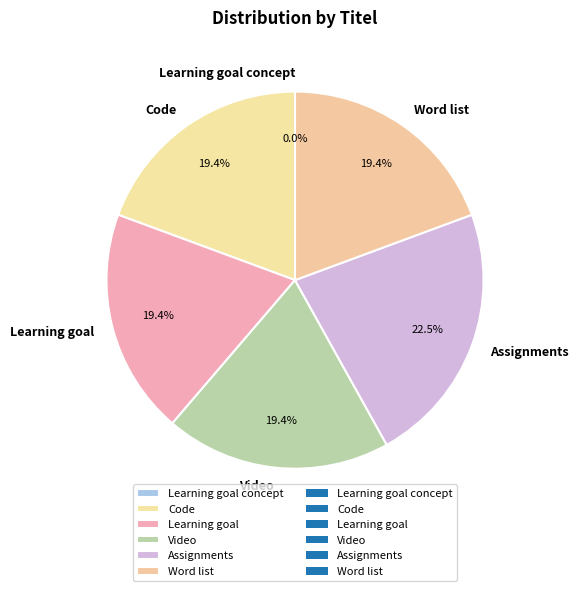

Combined, do Code and Learning goal account for over 50%?

No